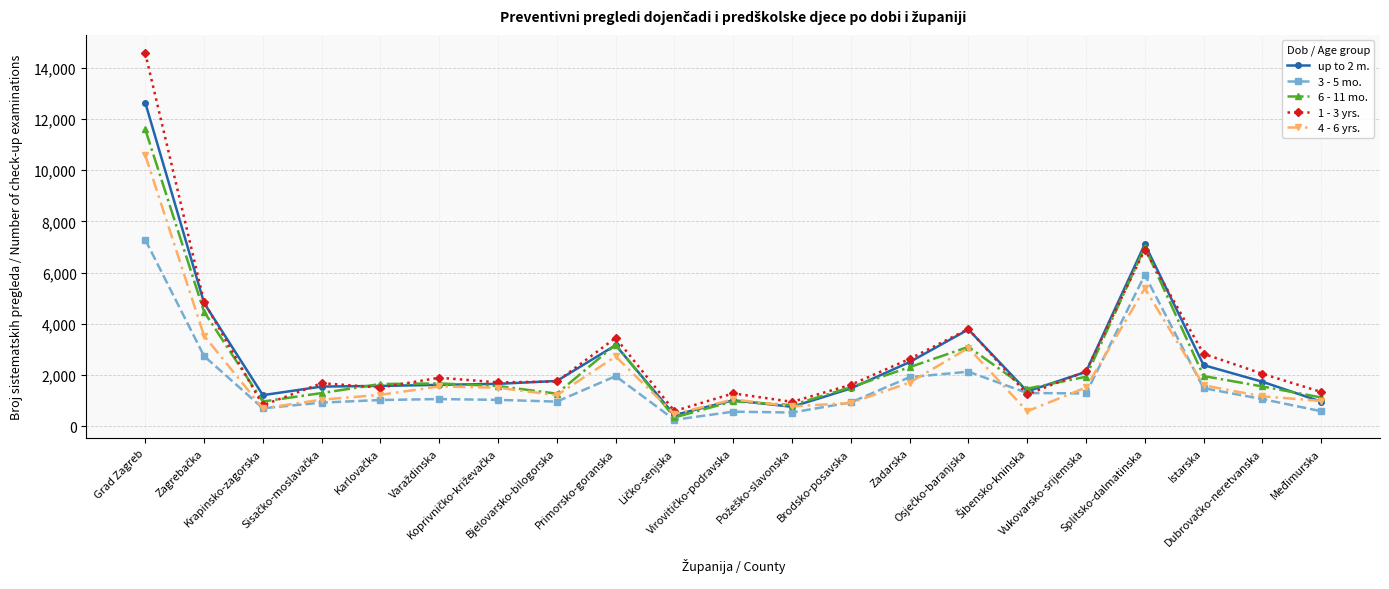

What is the highest value of the 6 - 11 mo. series?

11593